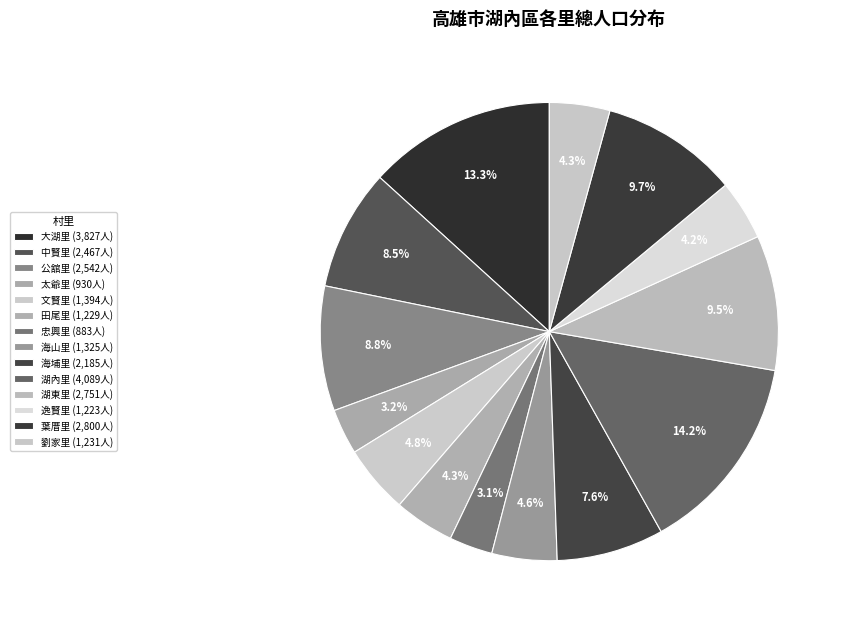

Which slice is the largest?

湖內里